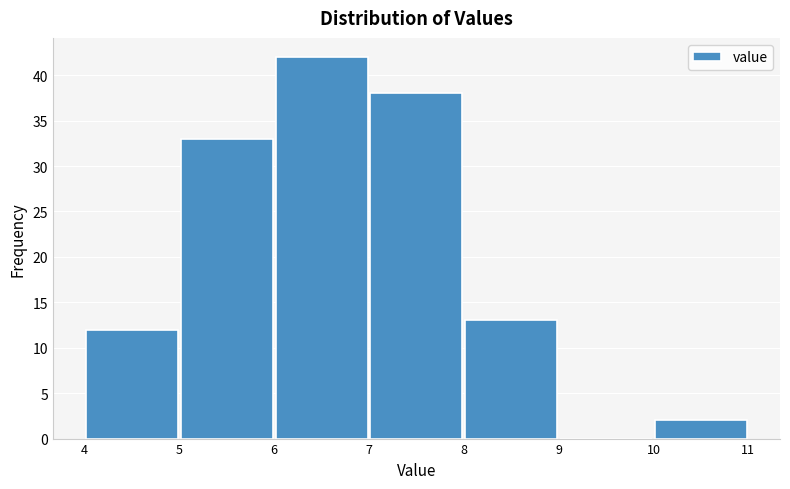

Reading left to right, transcribe this chart: for each bar, give the range it covers on the x-axis and its height. The values are not printed on the chart, so give them approximately, as read against the axis.

4 to 5: 12
5 to 6: 33
6 to 7: 42
7 to 8: 38
8 to 9: 13
9 to 10: 0
10 to 11: 2